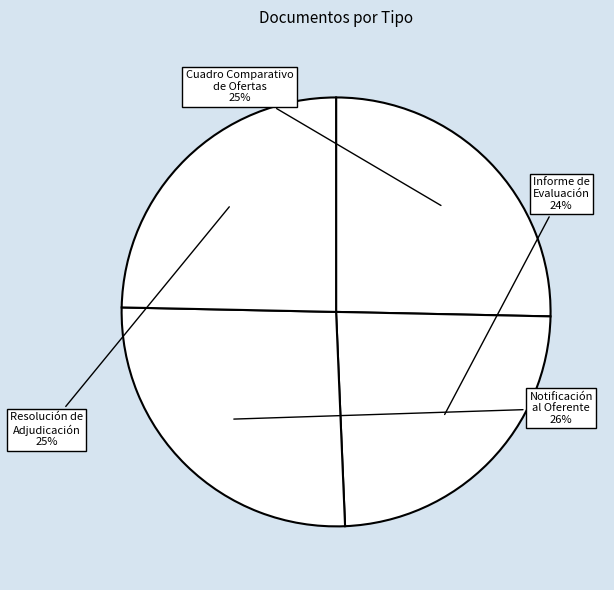

How many slices are in this pie chart?

4